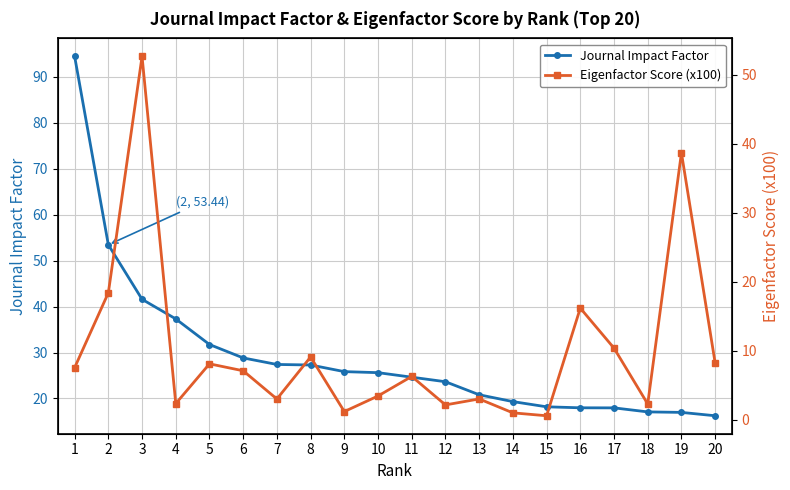

Reading right to left, list all the values displayed in this chart.

Journal Impact Factor: 20=16.2	19=17.0	18=17.1	17=18.0	16=18.0	15=18.2	14=19.3	13=20.8	12=23.6	11=24.6	10=25.6	9=25.8	8=27.3	7=27.4	6=28.8	5=31.7	4=37.3	3=41.6	2=53.4	1=94.4
Eigenfactor Score (x100): 20=8.2	19=38.7	18=2.3	17=10.4	16=16.2	15=0.6	14=1.0	13=3.0	12=2.1	11=6.3	10=3.4	9=1.2	8=9.1	7=3.0	6=7.1	5=8.1	4=2.3	3=52.7	2=18.4	1=7.5